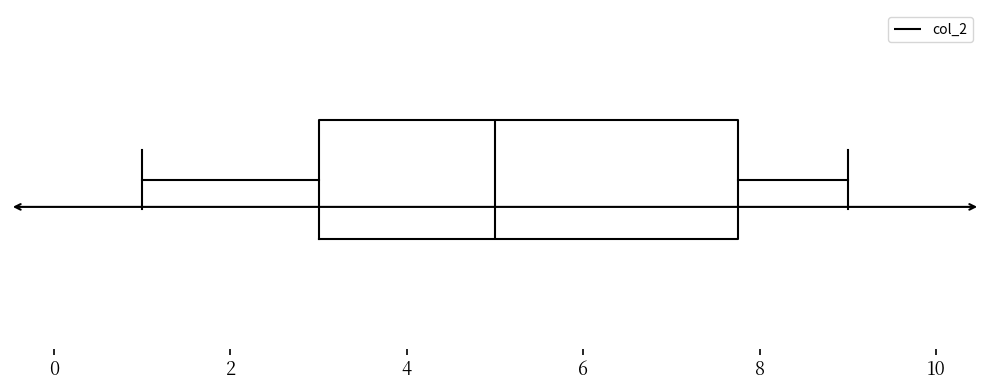

Transcribe this box plot: give where the median line is, the range the box spans, and where the two whiskers end, as read against the x-axis. The values are not printed on the chart, so give them approximately, as read against the axis.

median 5.0, box 3.0 to 7.8, whiskers 1.0 to 9.0